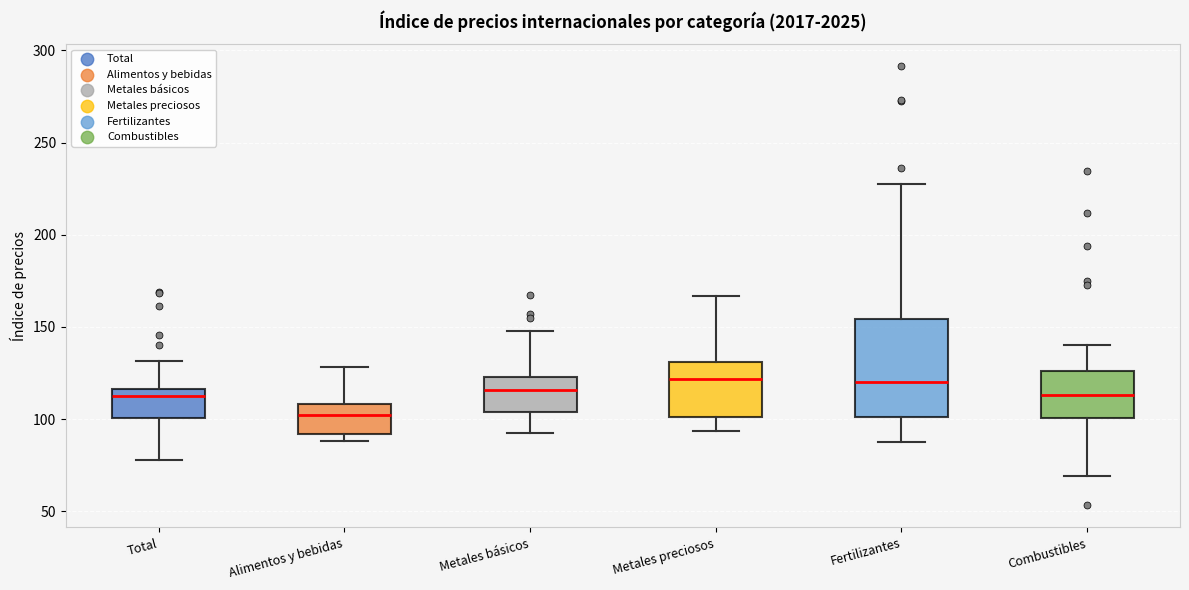

Where is the lower edge of the box for Fertilizantes on the y-axis? The values are not printed on the chart, so give them approximately, as read against the axis.

100